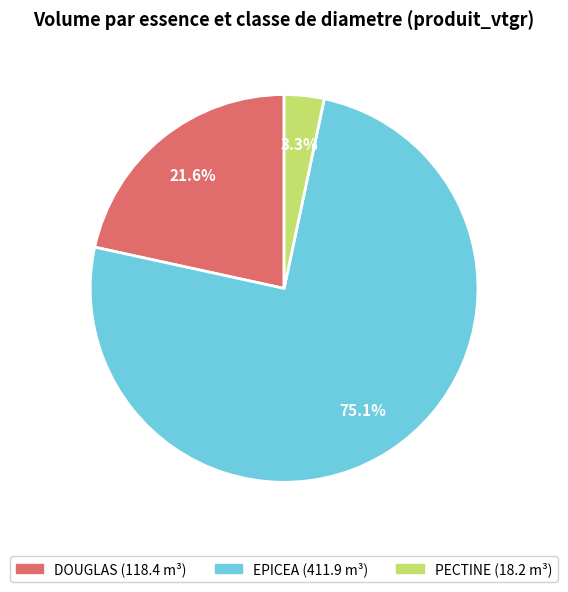

Does any single category account for the majority?

Yes